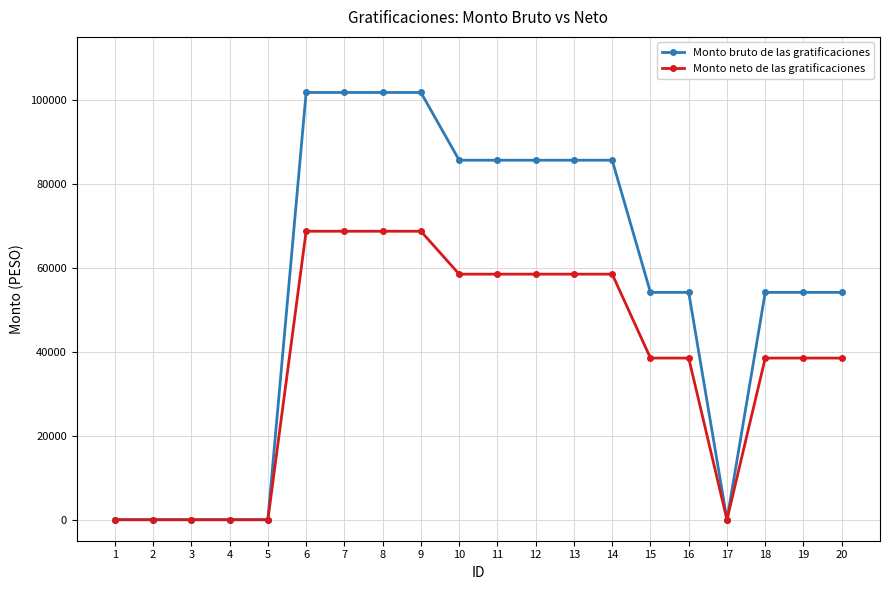

What is the average value of the Monto bruto de las gratificaciones series?

55294.5